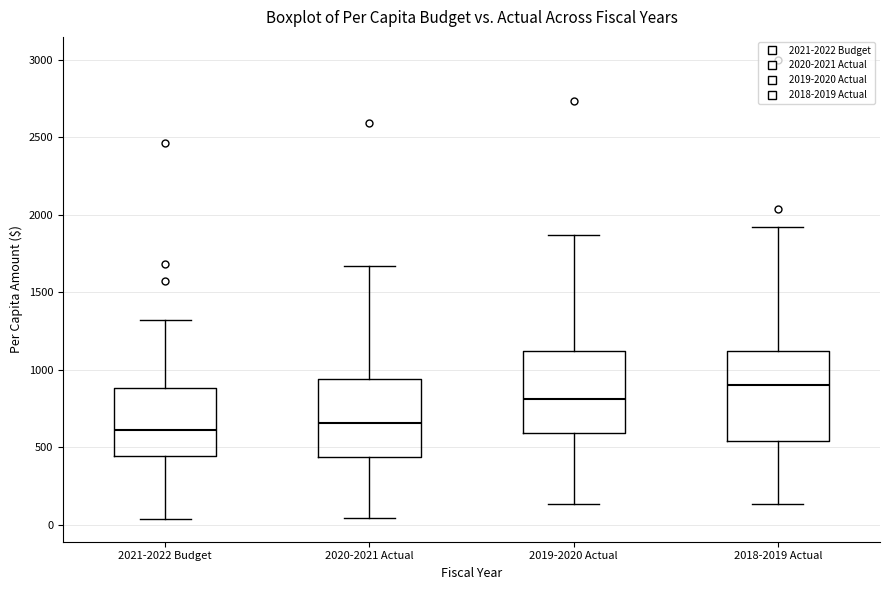

Reading left to right, transcribe this box plot: for each box, give where its median line is, the range the box spans, and where its two whiskers end, as read against the y-axis. The values are not printed on the chart, so give them approximately, as read against the axis.

2021-2022 Budget: median 600, box 450 to 900, whiskers 50 to 1300
2020-2021 Actual: median 650, box 450 to 950, whiskers 50 to 1650
2019-2020 Actual: median 800, box 600 to 1100, whiskers 150 to 1850
2018-2019 Actual: median 900, box 550 to 1100, whiskers 150 to 1900